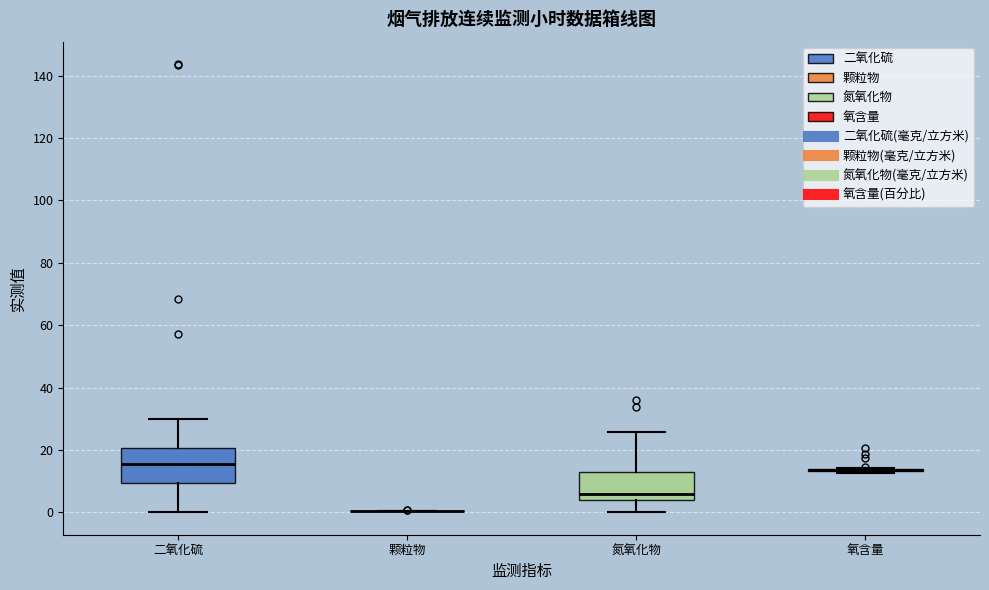

Reading left to right, read every box against the y-axis: the position of its median line, the range the box covers, and the ends of its whiskers. The values are not printed on the chart, so give them approximately, as read against the axis.

二氧化硫: median 16, box 10 to 20, whiskers 0 to 30
颗粒物: box collapsed to a line at 0, whiskers 0 to 0
氮氧化物: median 6, box 4 to 14, whiskers 0 to 26
氧含量: box collapsed to a line at 14, whiskers 12 to 14